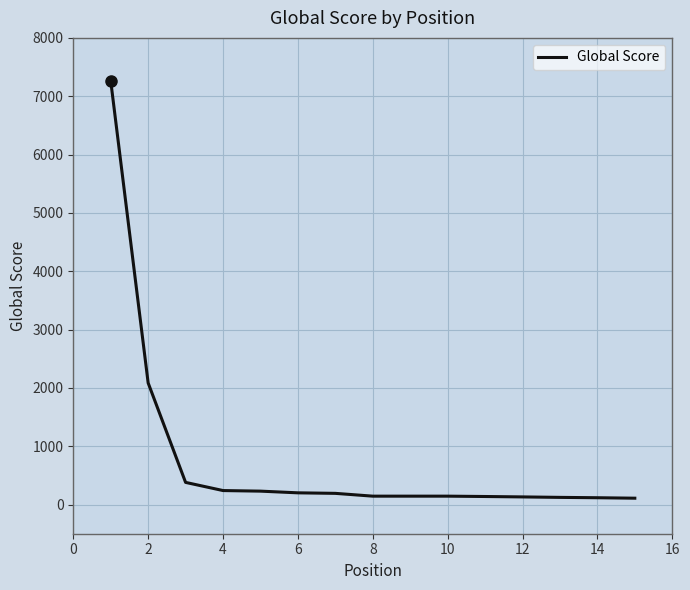

What is the difference between the maximum and minimum values?

7155